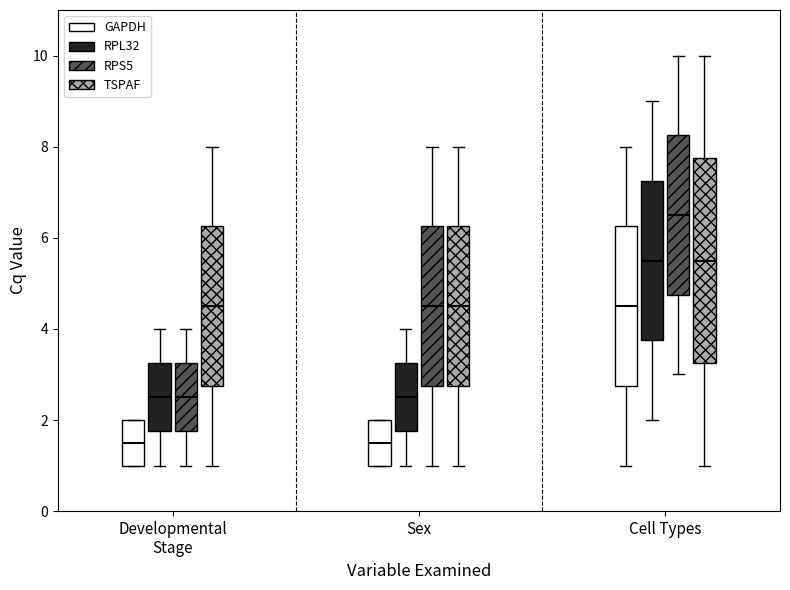

Which box is the tallest, from its lower edge to its upper edge?

Cell Types (TSPAF)